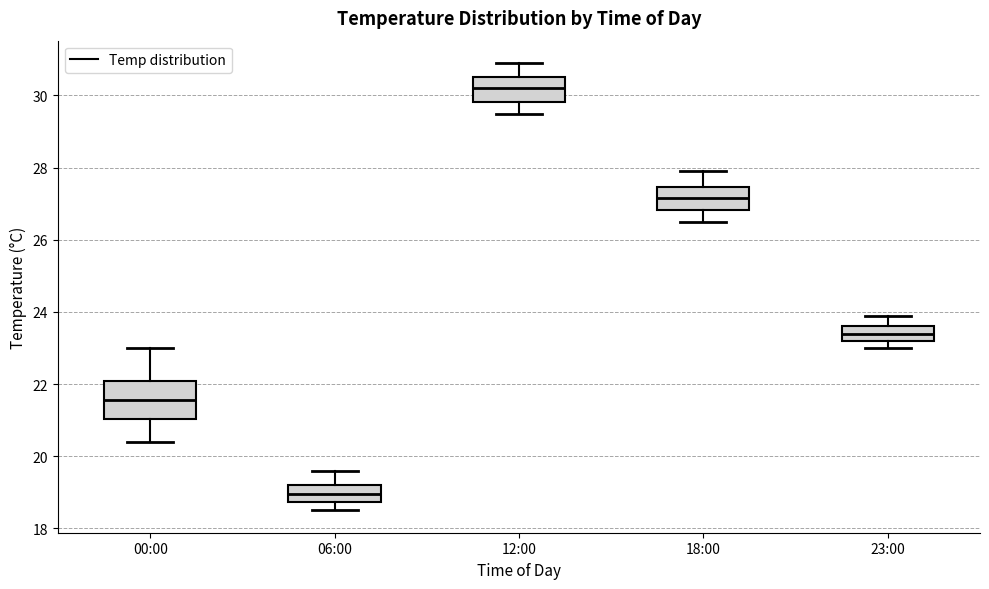

Comparing the boxes themselves (not the whiskers), which one is the tallest?

00:00